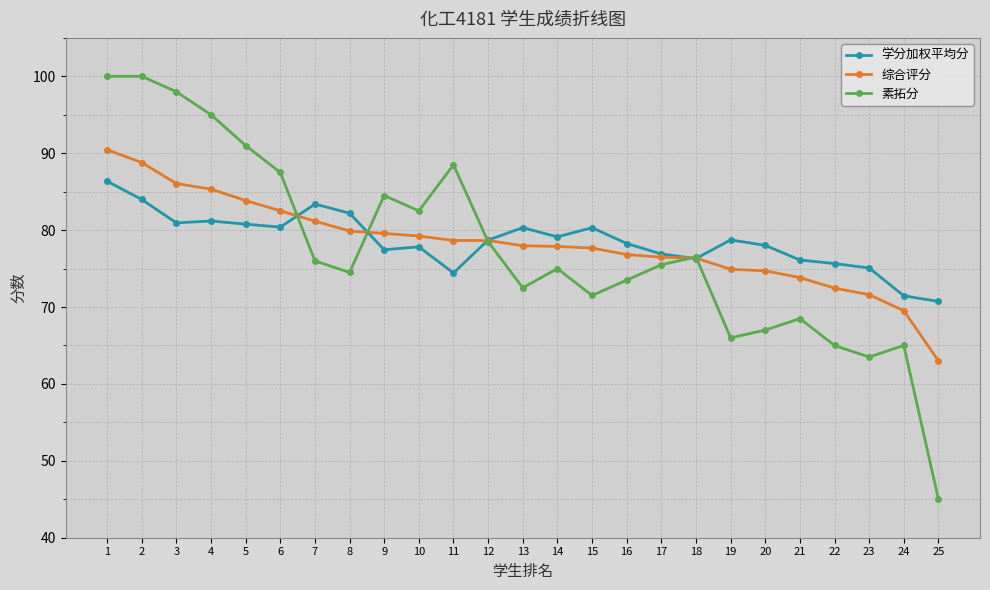

Which series has the largest range (max minus min)?

素拓分